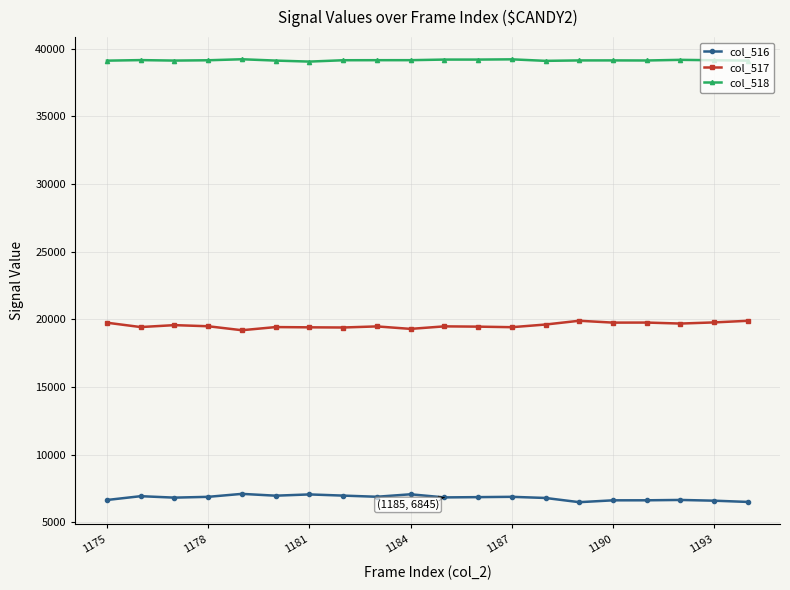

Which series has the largest total across all categories?

col_518